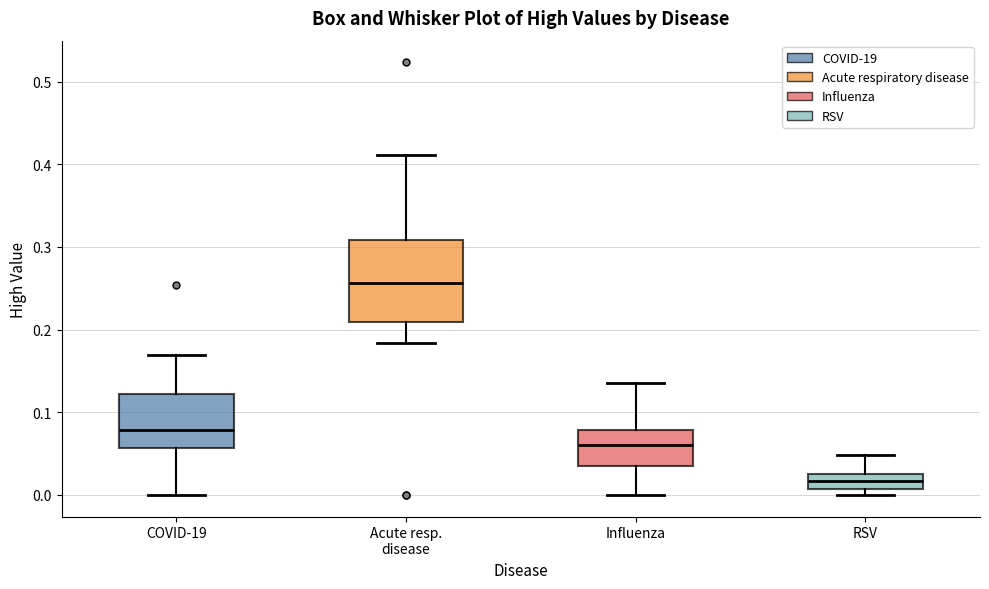

Which box's median line is the highest?

Acute resp. disease